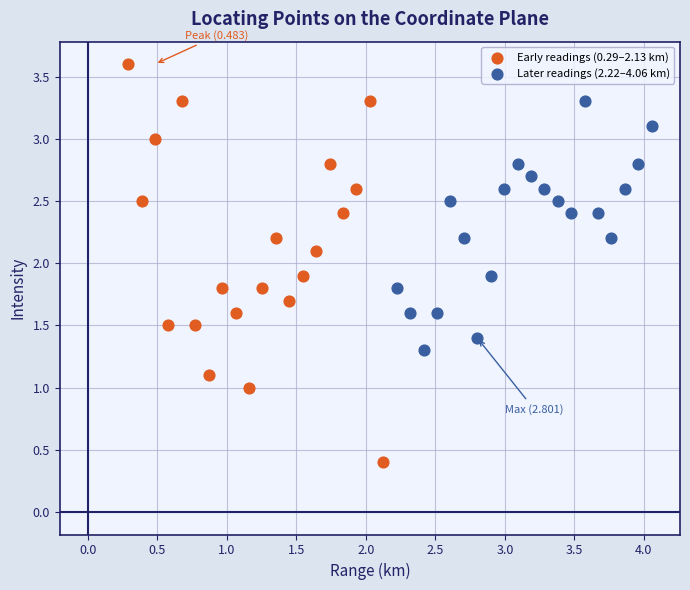

Which series reaches the minimum Y coordinate?

Early readings (0.29–2.13 km)